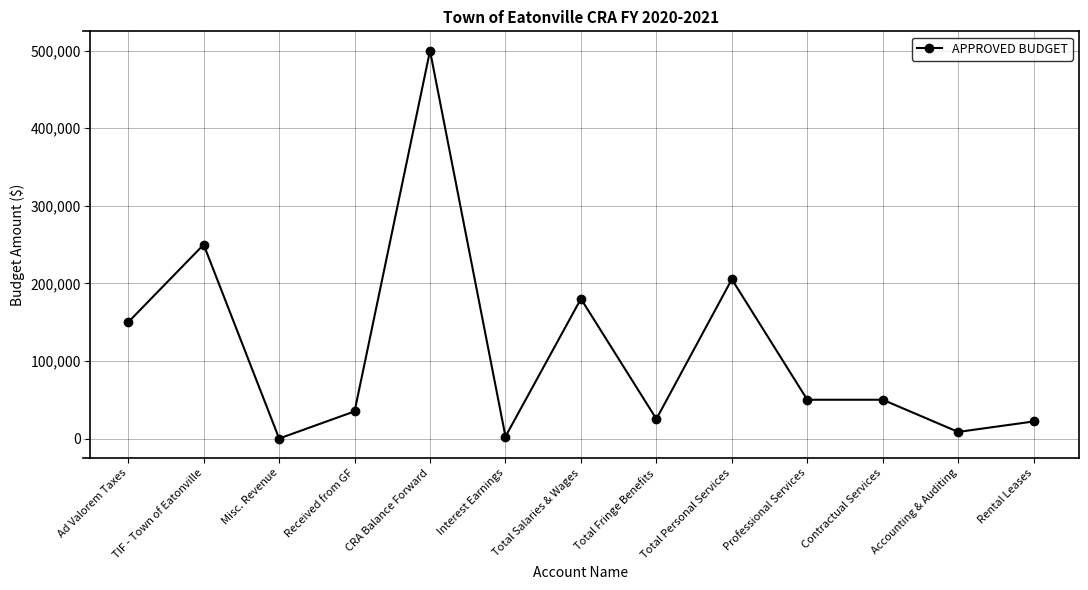

How many values are below 50000?

6